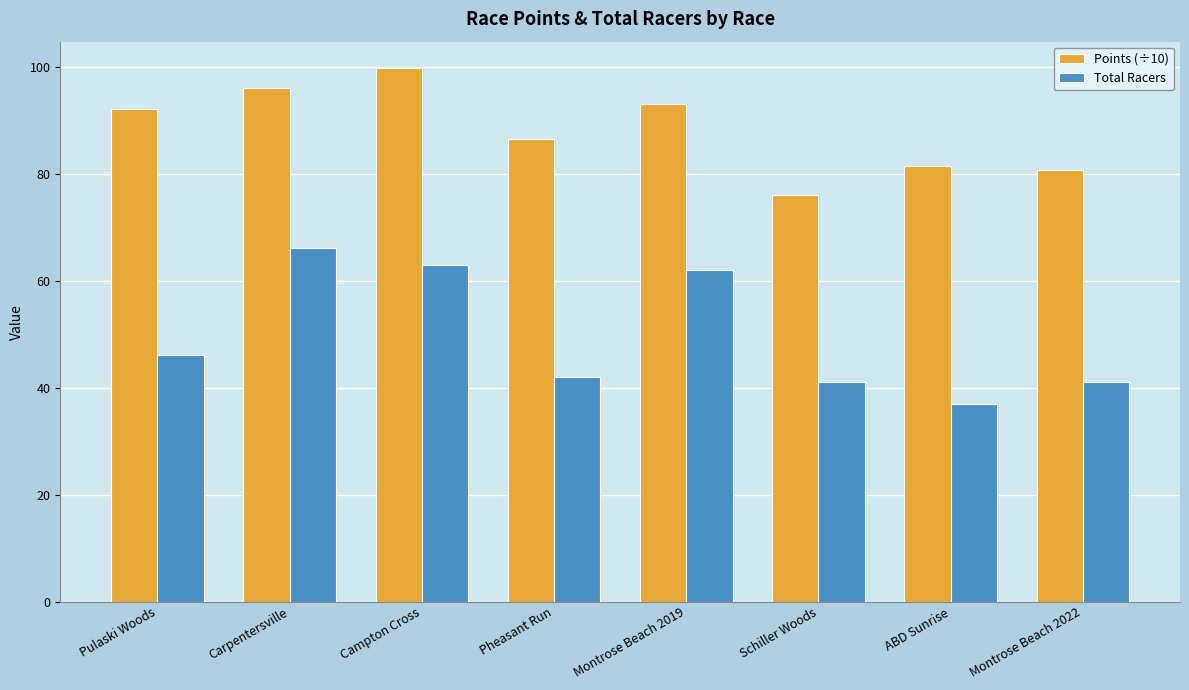

How many bars are there in total?

16